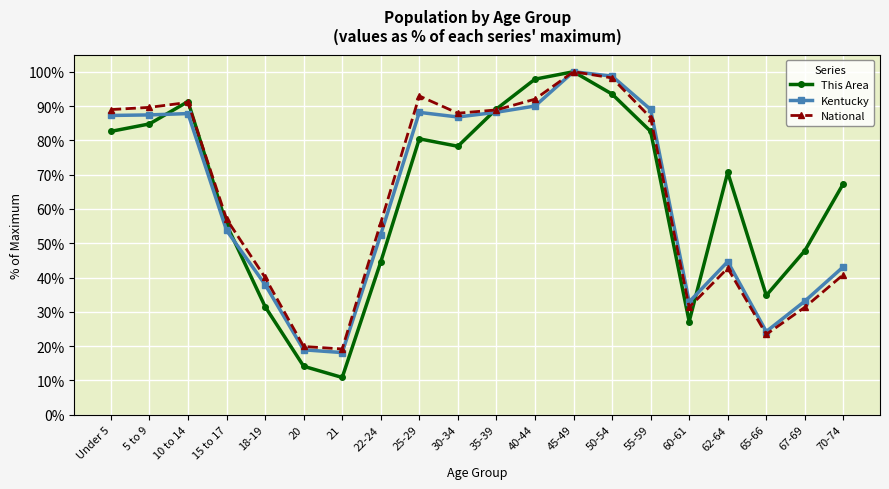

Is the value of Kentucky at 67-69 greater than the value of This Area at 18-19?

Yes